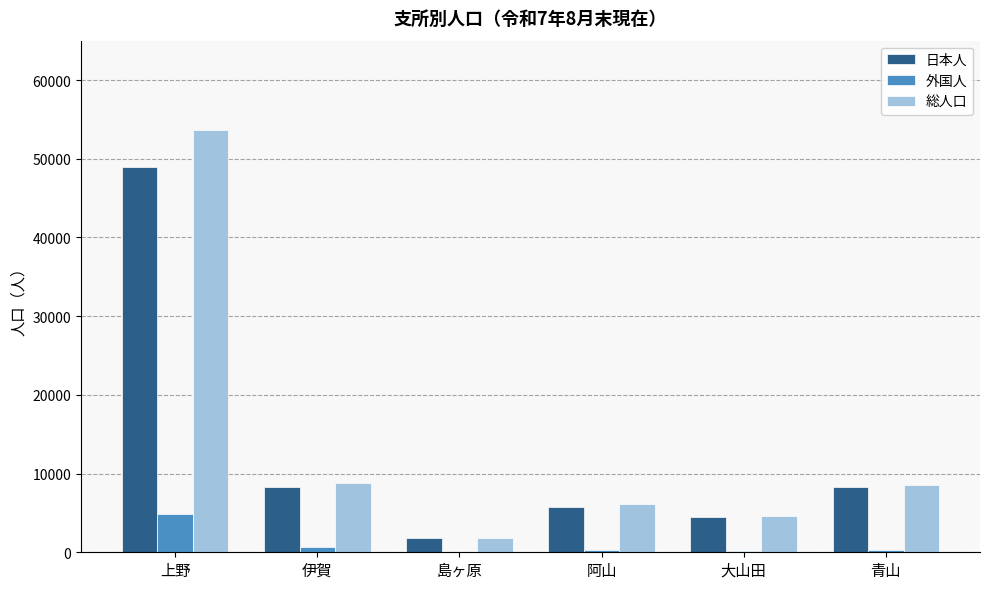

Are the bars horizontal?

No